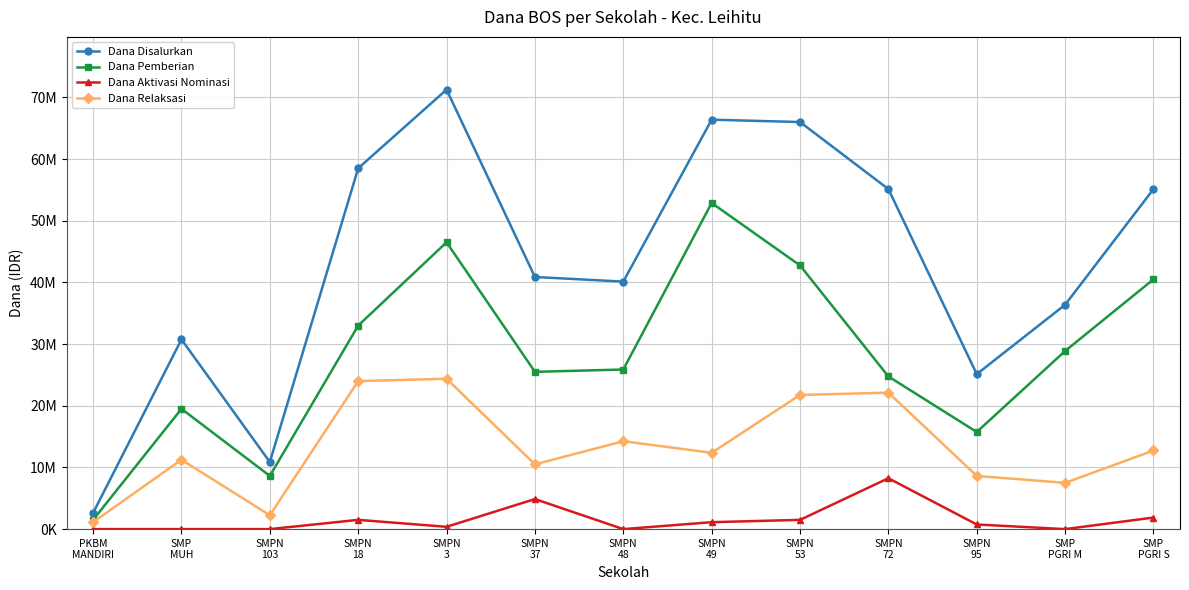

Rank the series by their maximum value, from lowest to highest.

Dana Aktivasi Nominasi, Dana Relaksasi, Dana Pemberian, Dana Disalurkan